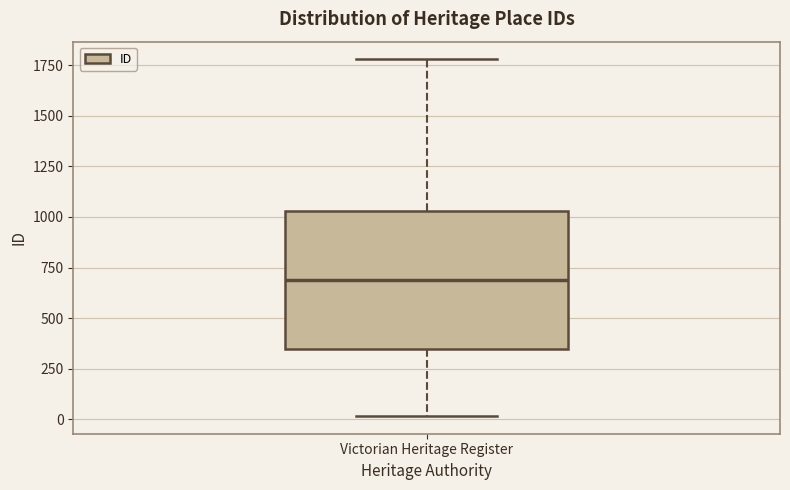

Transcribe this box plot: give where the median line is, the range the box spans, and where the two whiskers end, as read against the y-axis. The values are not printed on the chart, so give them approximately, as read against the axis.

median 700, box 350 to 1050, whiskers 0 to 1800